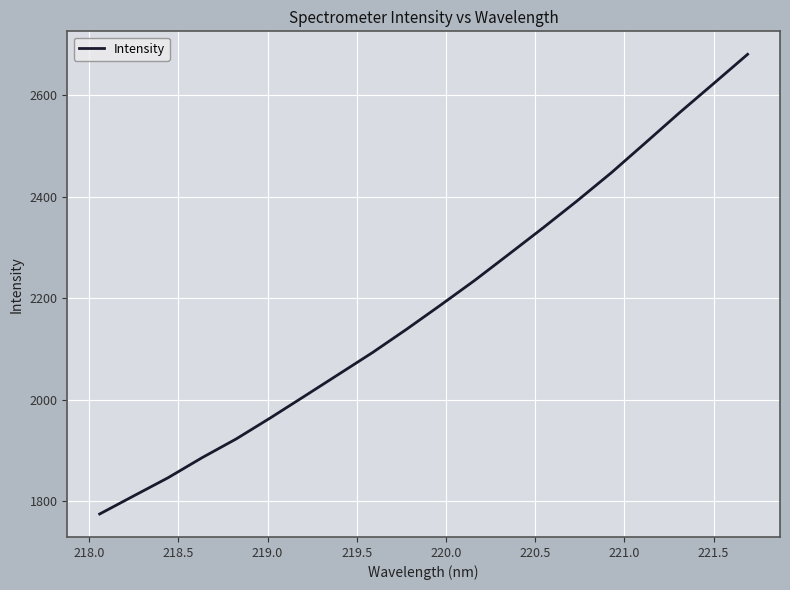

What is the smallest value displayed?

1775.3